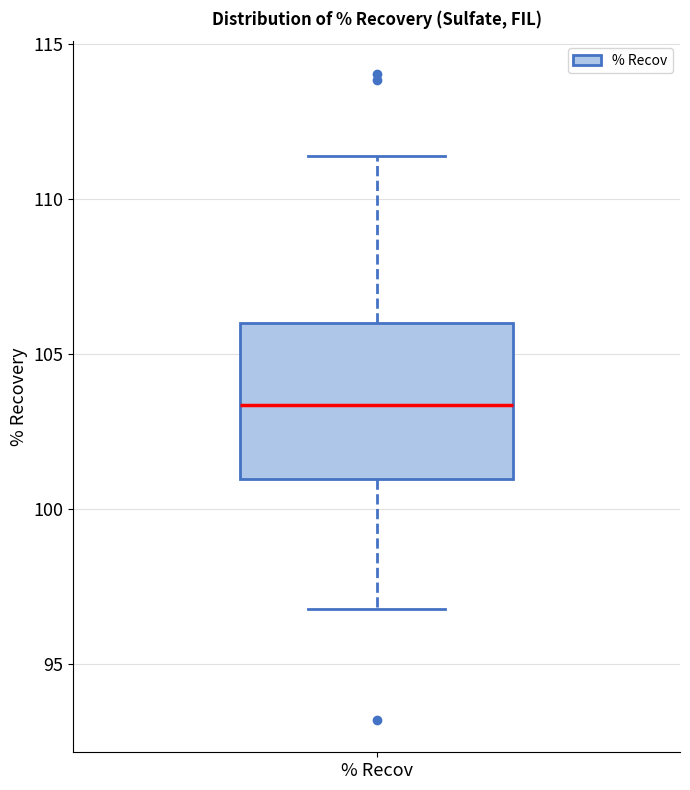

Read this box plot against the y-axis: the position of the median line, the range covered by the box, and the ends of both whiskers. The values are not printed on the chart, so give them approximately, as read against the axis.

median 103.5, box 101.0 to 106.0, whiskers 97.0 to 111.5